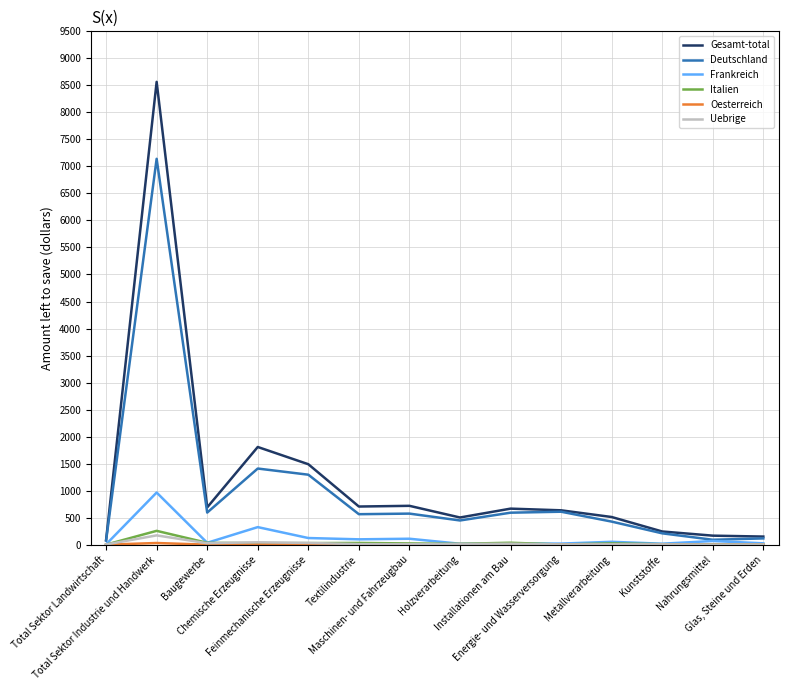

What is the highest value of the Deutschland series?

7141